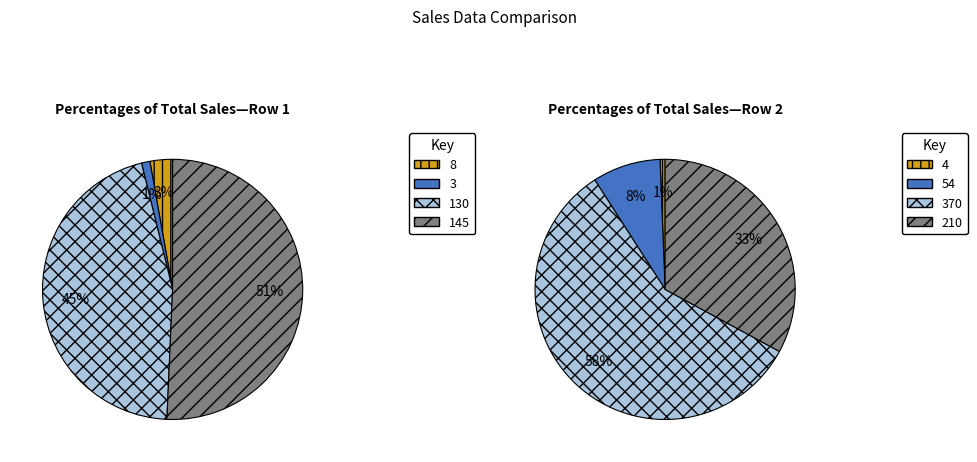

Which slice is the smallest?

4